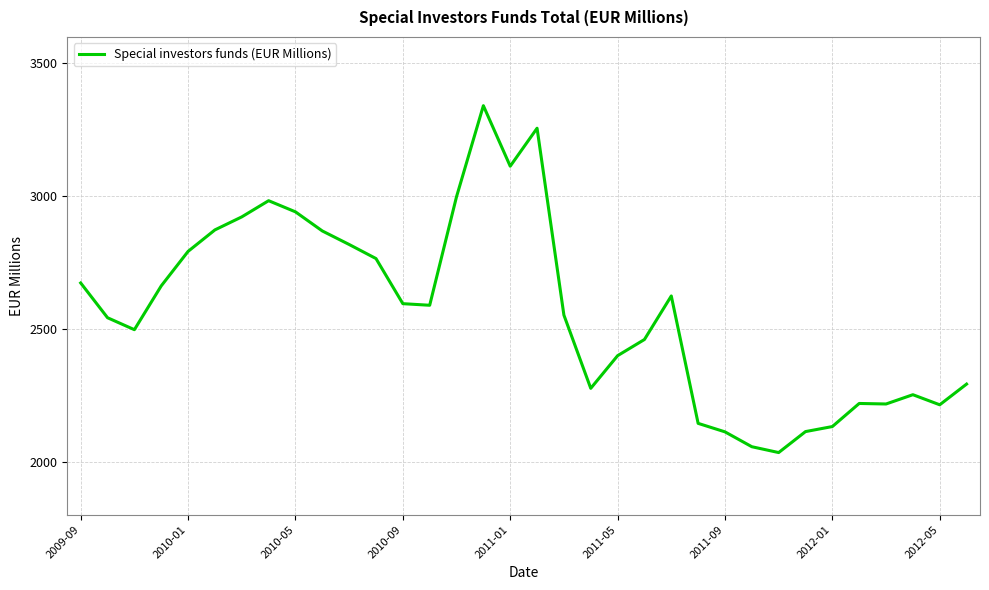

What is the difference between the maximum and minimum values?

1307